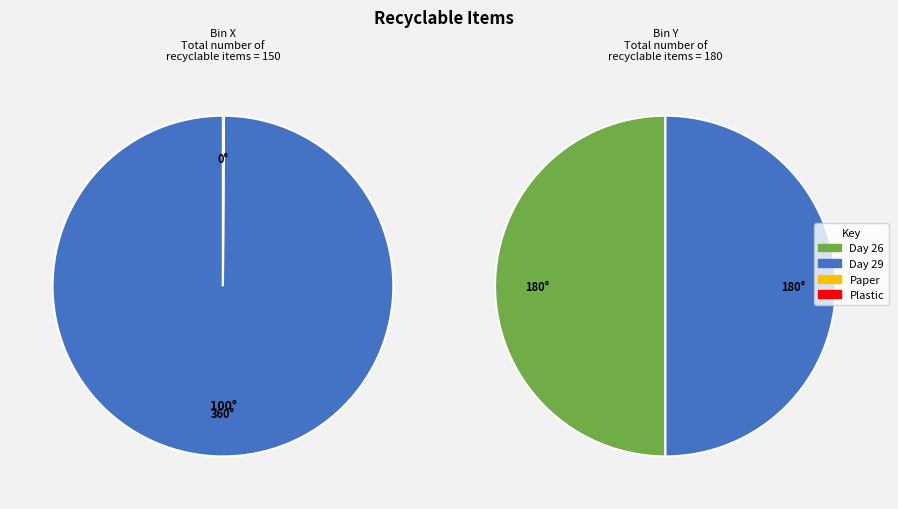

What percentage is the 29 slice, to the nearest percent?

50%